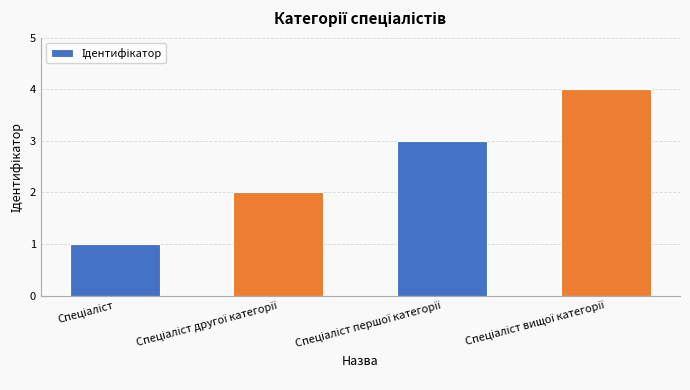

What is the difference between the maximum and minimum values?

3